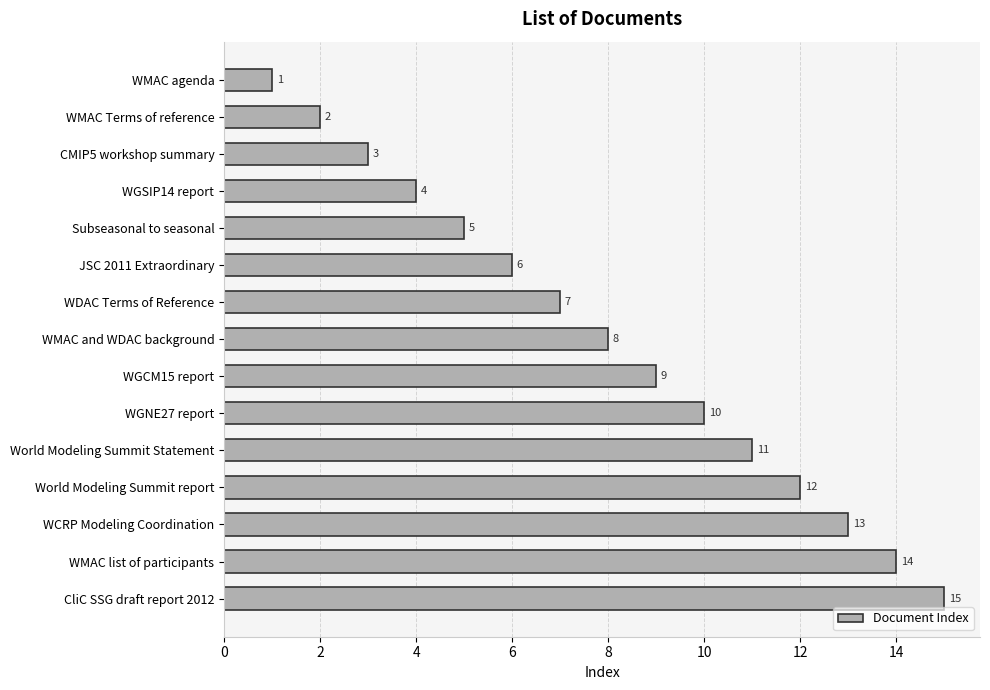

How many categories are shown in the chart?

15